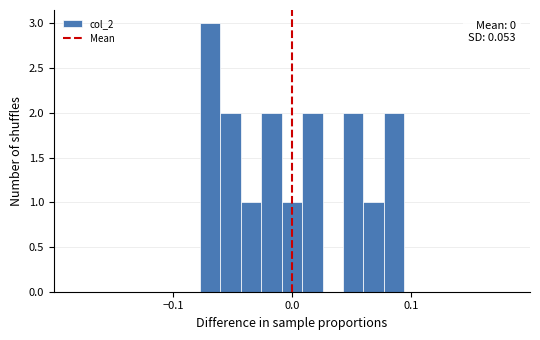

Read against the x-axis, roughly where is the centre of the tallest bar?

-0.07